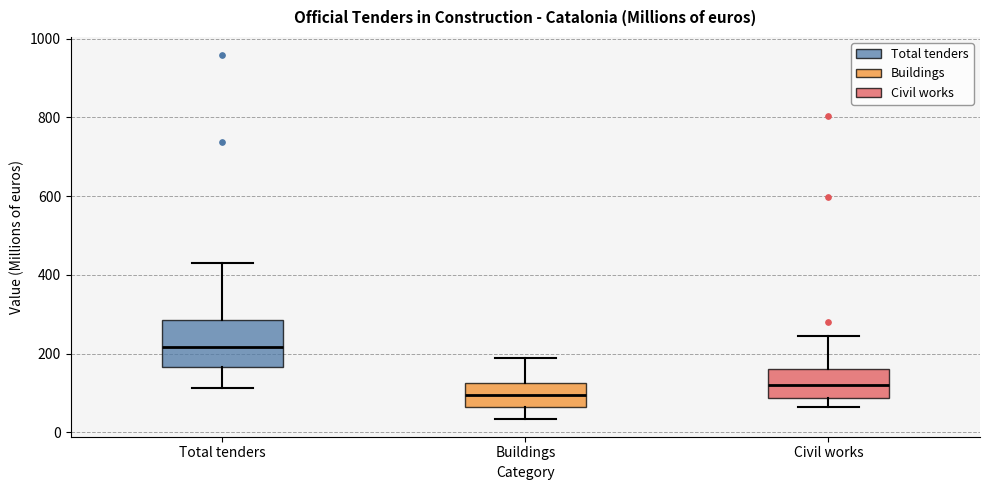

Comparing the boxes themselves (not the whiskers), which one is the tallest?

Total tenders